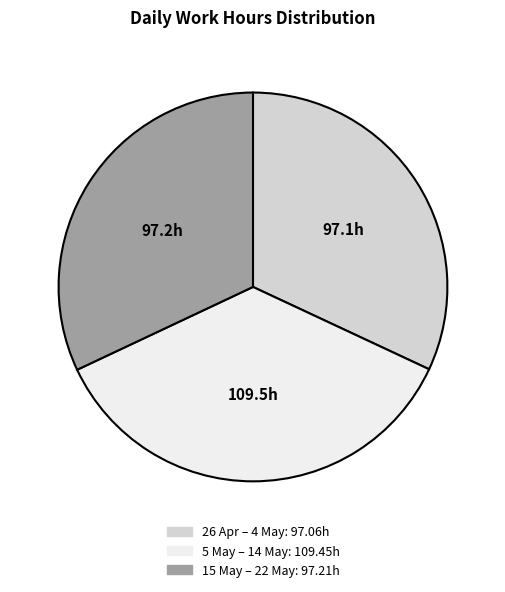

Does any single category account for the majority?

No